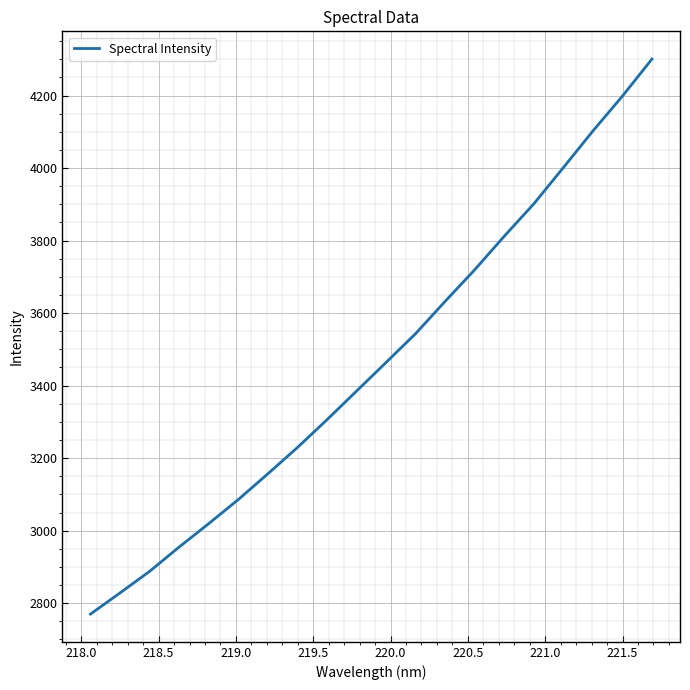

What is the difference between the maximum and minimum values?

1530.8